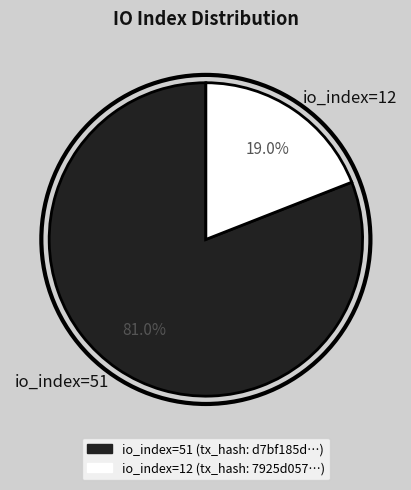

Does any single category account for the majority?

Yes